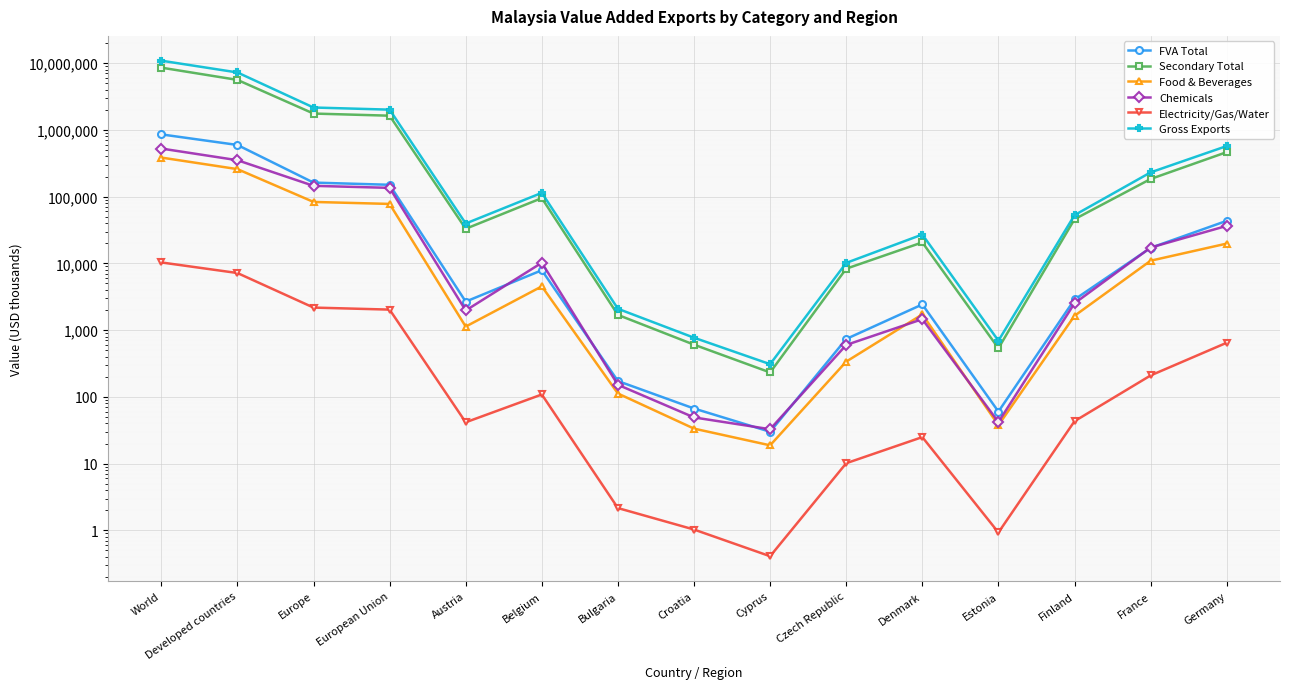

How many values in the Gross Exports series are below 52807?

7